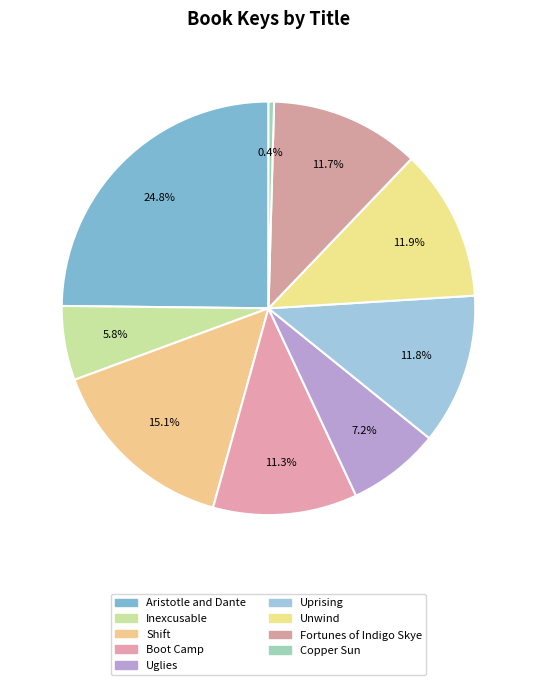

Is it true that Copper Sun is 0% of the pie?

True